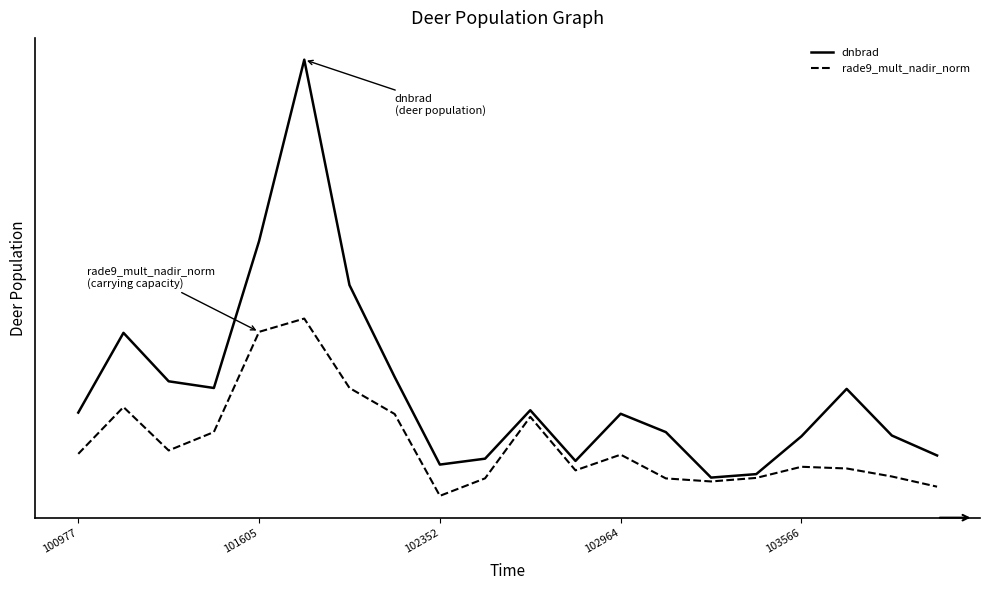

What are all the series names shown in the legend?

dnbrad, rade9_mult_nadir_norm